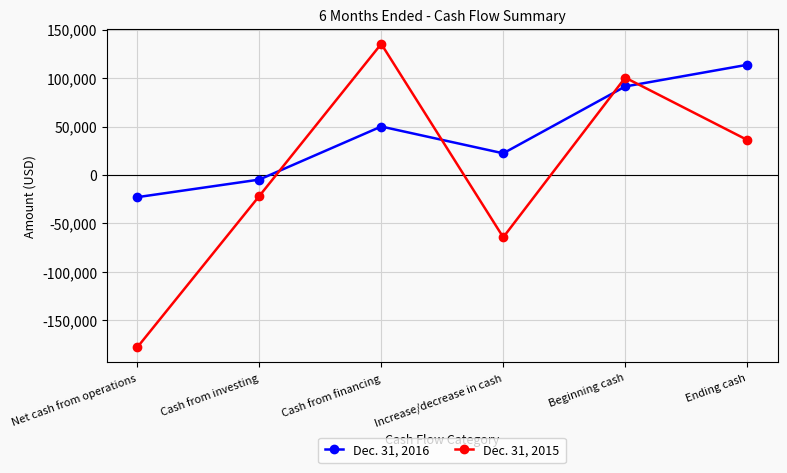

Which series has the largest range (max minus min)?

Dec. 31, 2015